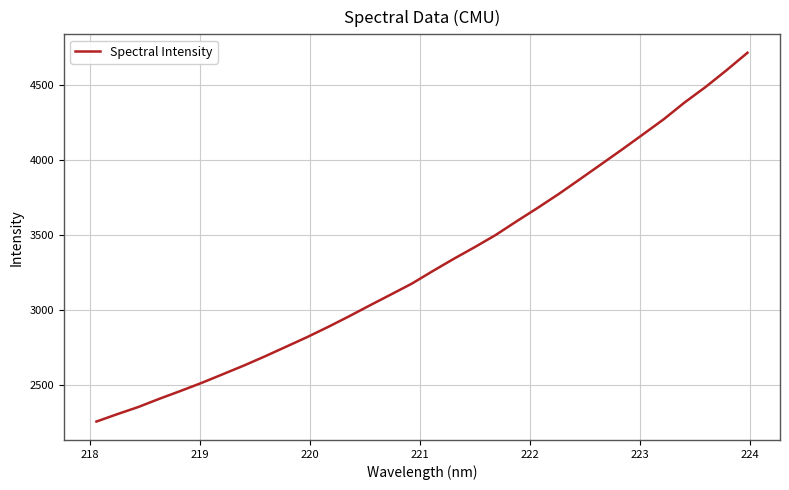

What is the minimum value shown in the chart?

2257.3